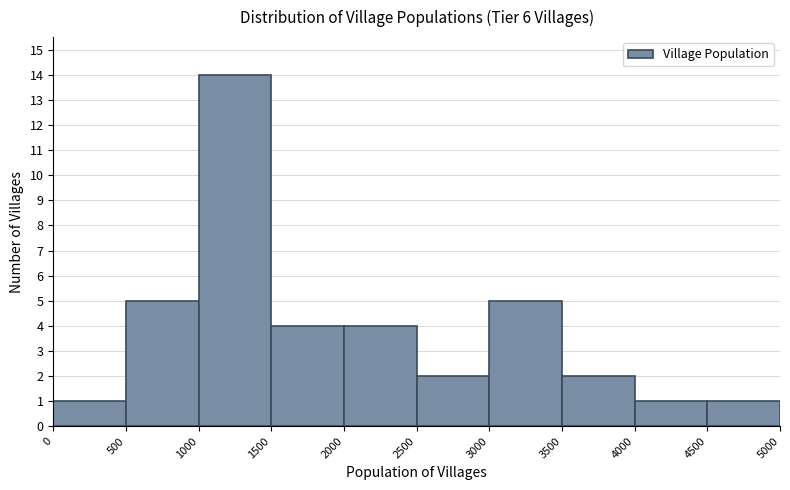

Reading left to right, list every bar in this chart as the range it spans on the x-axis followed by its height. The values are not printed on the chart, so give them approximately, as read against the axis.

0 to 500: 1
500 to 1000: 5
1000 to 1500: 14
1500 to 2000: 4
2000 to 2500: 4
2500 to 3000: 2
3000 to 3500: 5
3500 to 4000: 2
4000 to 4500: 1
4500 to 5000: 1